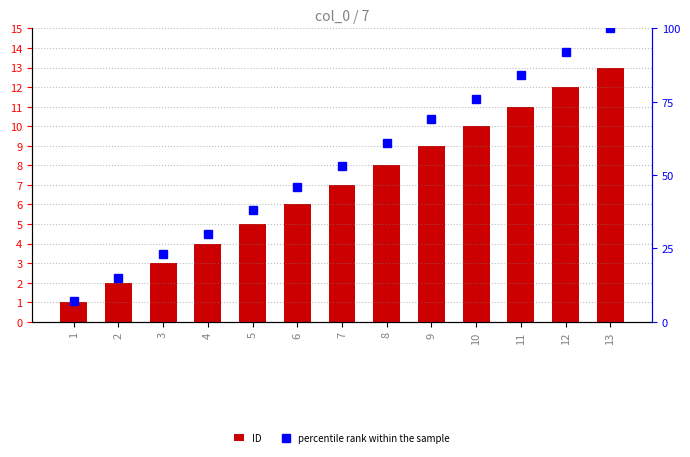

What is the sum of all ID values?

91